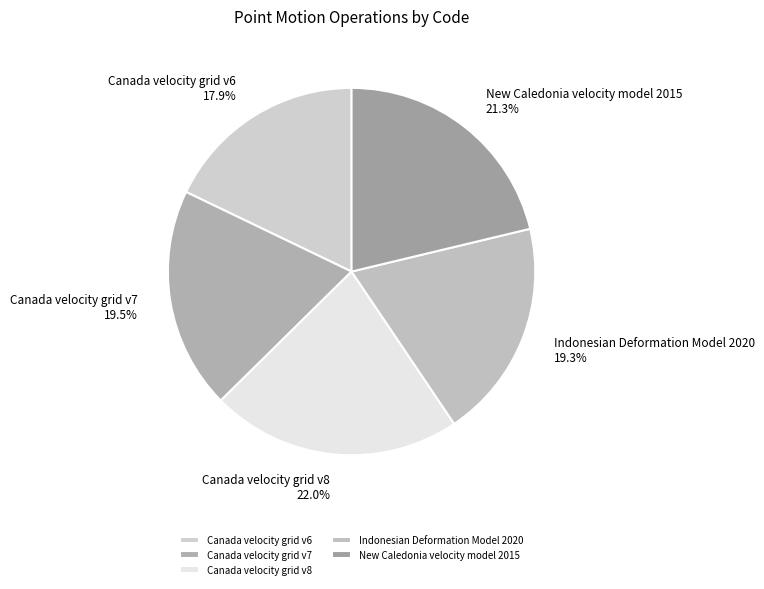

True or false: Canada velocity grid v8 accounts for 16% of the total.

False